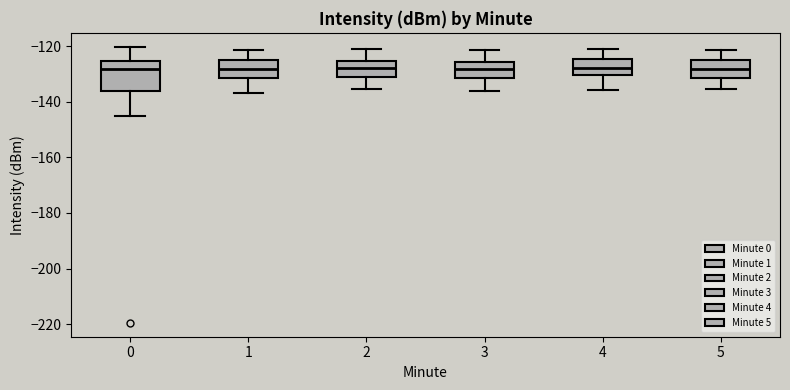

Where does the lower whisker of the box at x = 1 end on the y-axis? The values are not printed on the chart, so give them approximately, as read against the axis.

-136